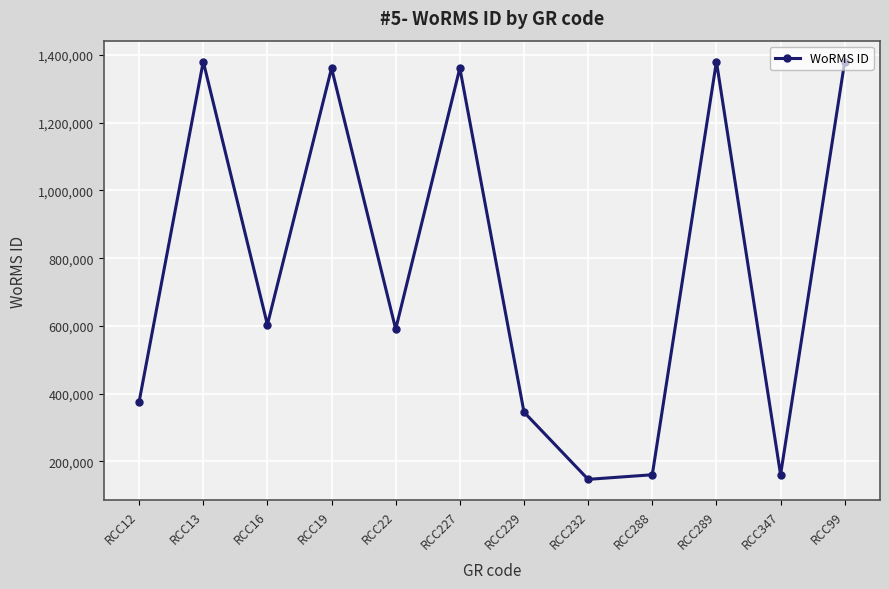

How many data points are less than 603429?

6